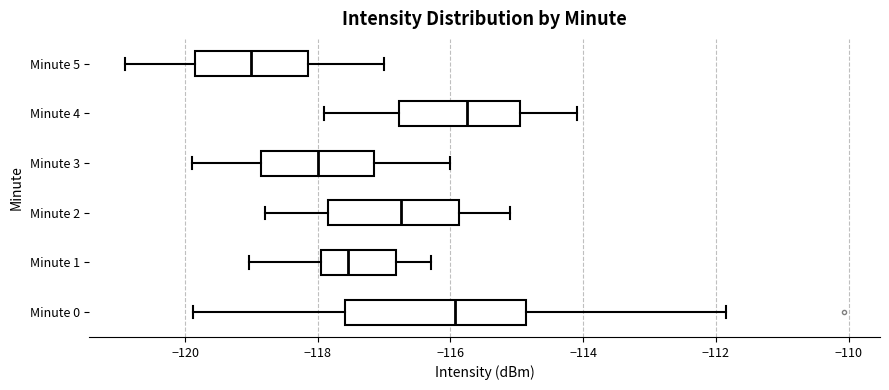

Which box has the furthest to the left median line?

Minute 5